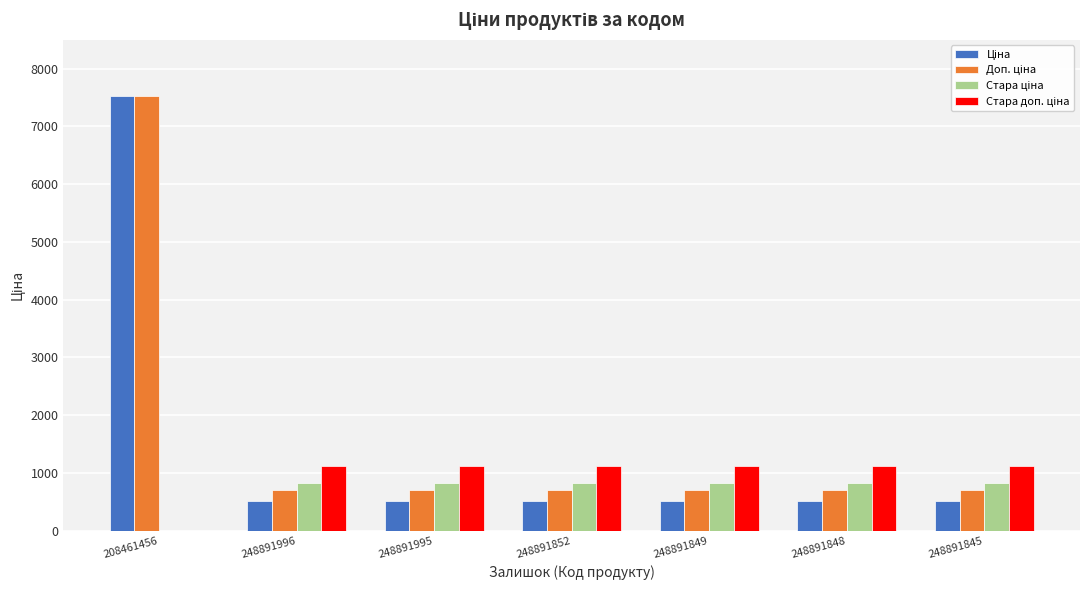

Which category has the highest value across all series?

208461456